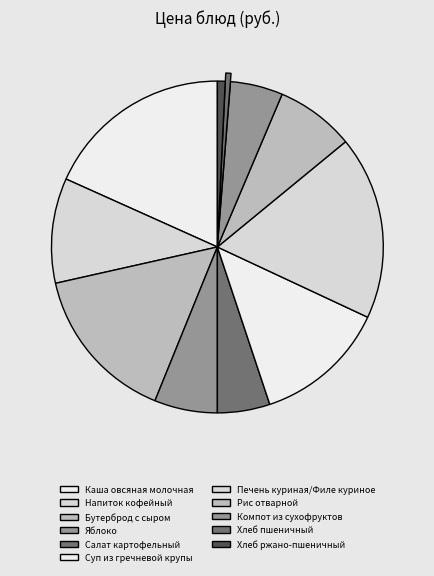

Is there any slice that represents more than half of the pie?

No